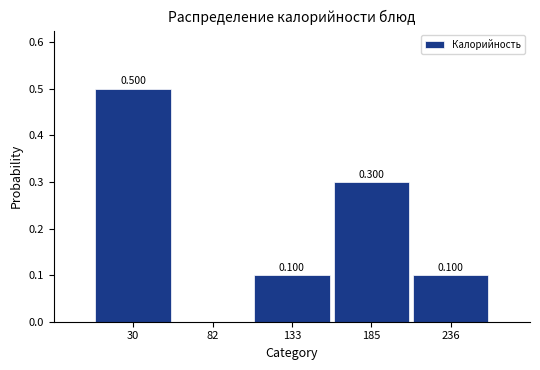

How many series are shown in this chart?

1